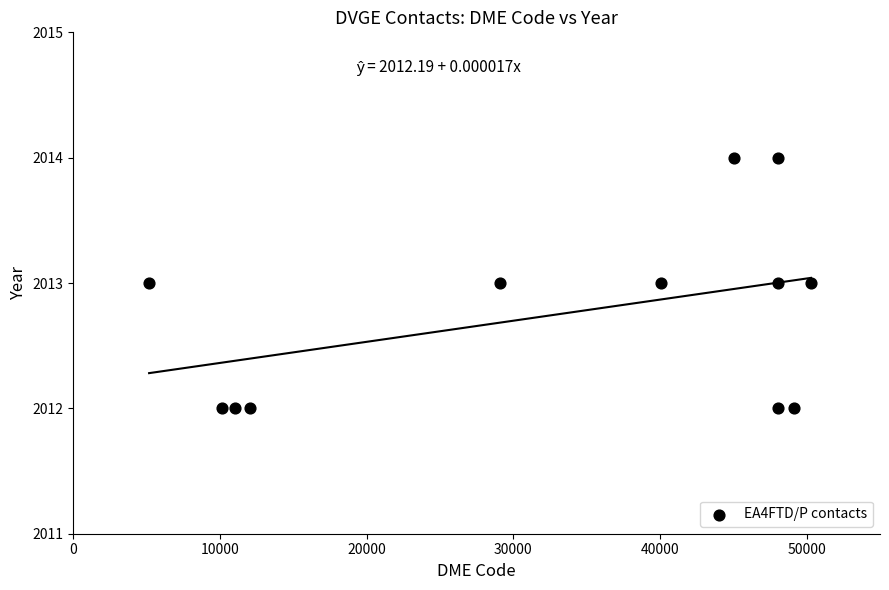

What is the average Y value?

2013